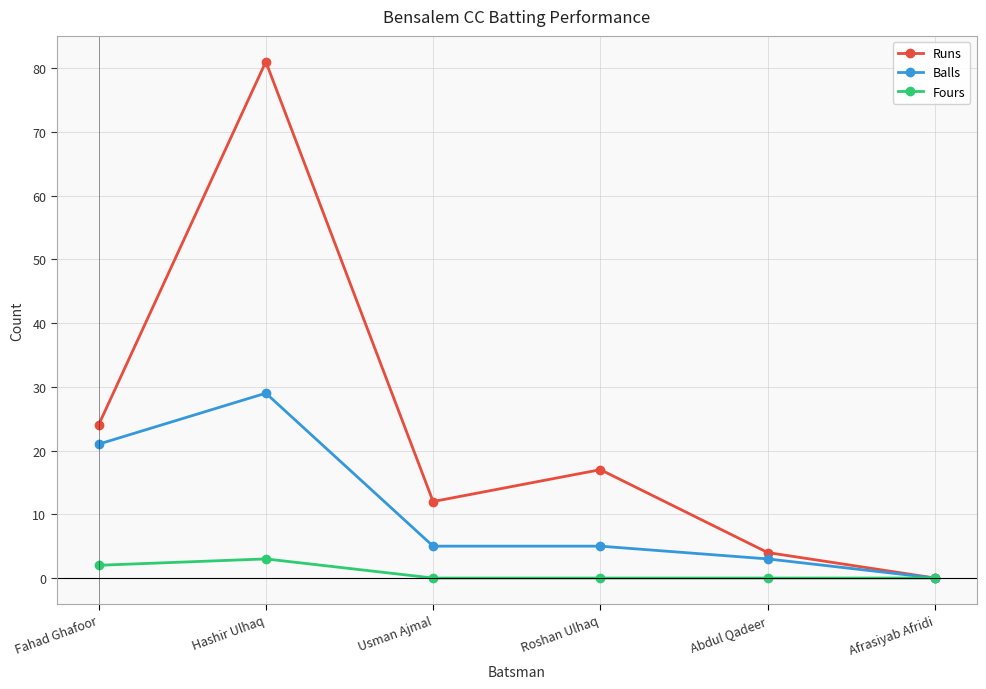

True or false: Balls has more than 0 points higher than both neighbors.

True